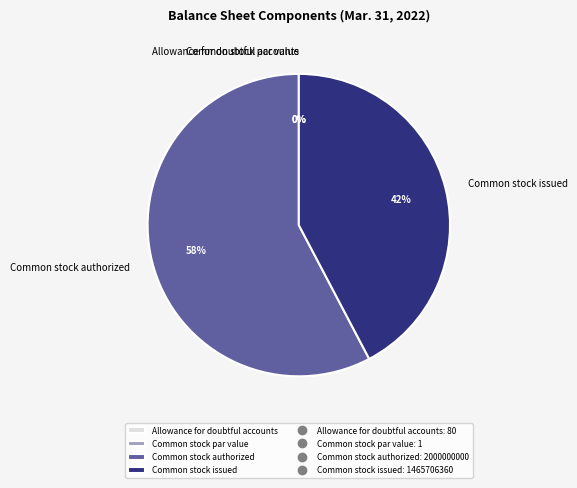

Count the number of slices in the pie.

4